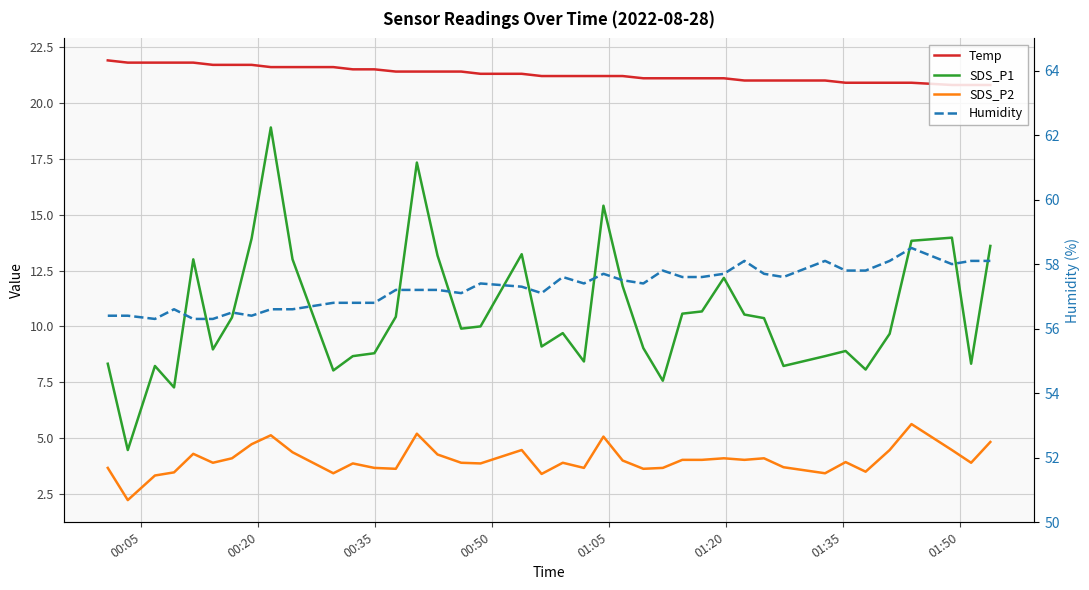

At which label is SDS_P2 closest to 3?

00:35